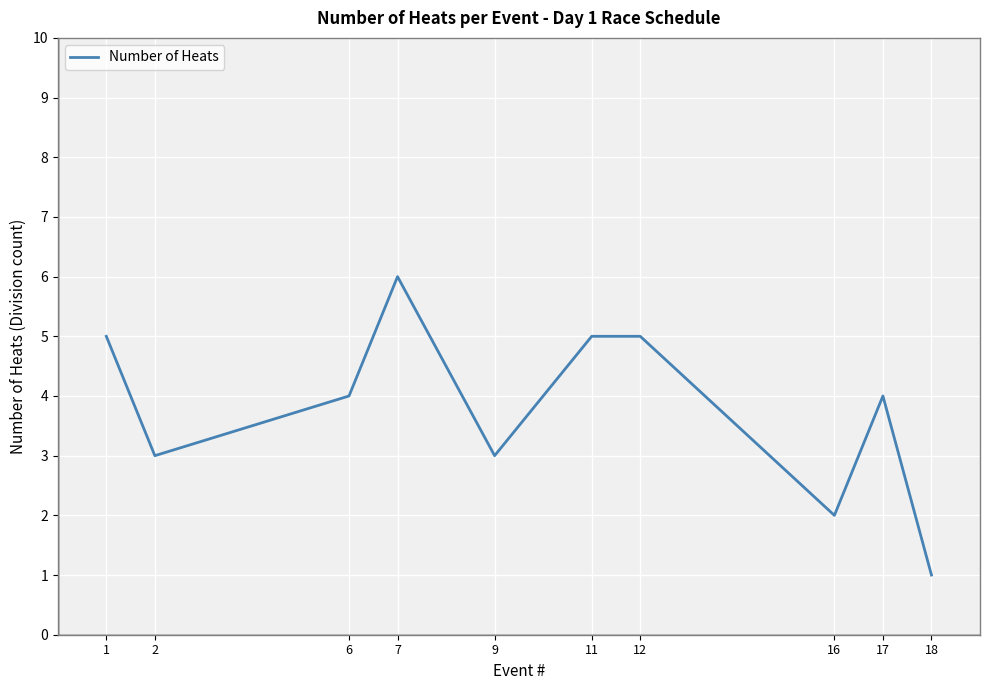

What is the maximum value shown in the chart?

6